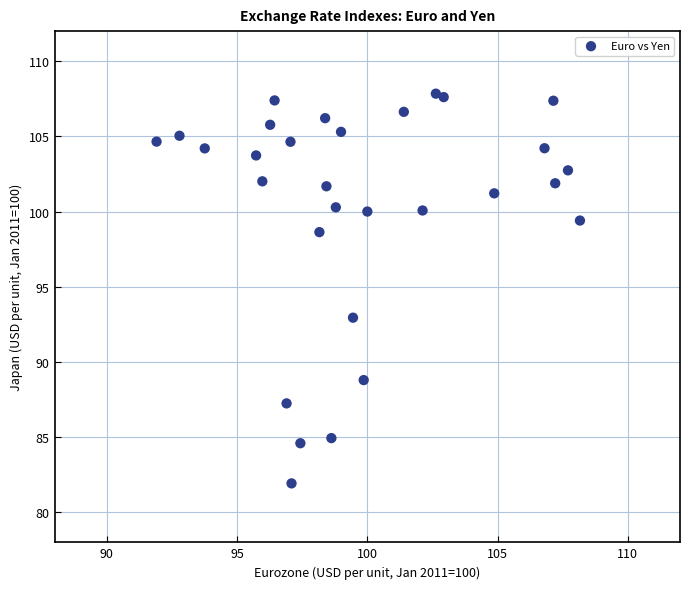

What is the range of X values (max minus min)?

16.2